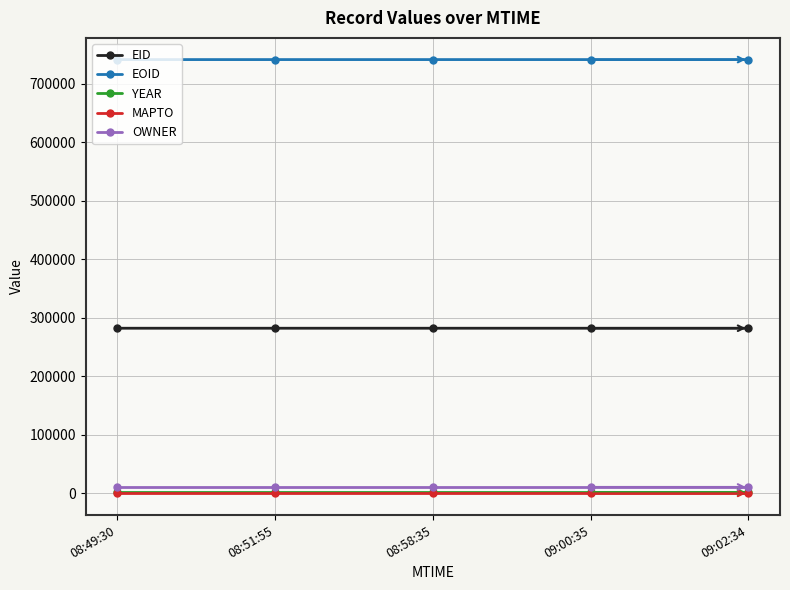

What is the sum of the EOID values at 08:58:35 and 09:02:34?

1482888